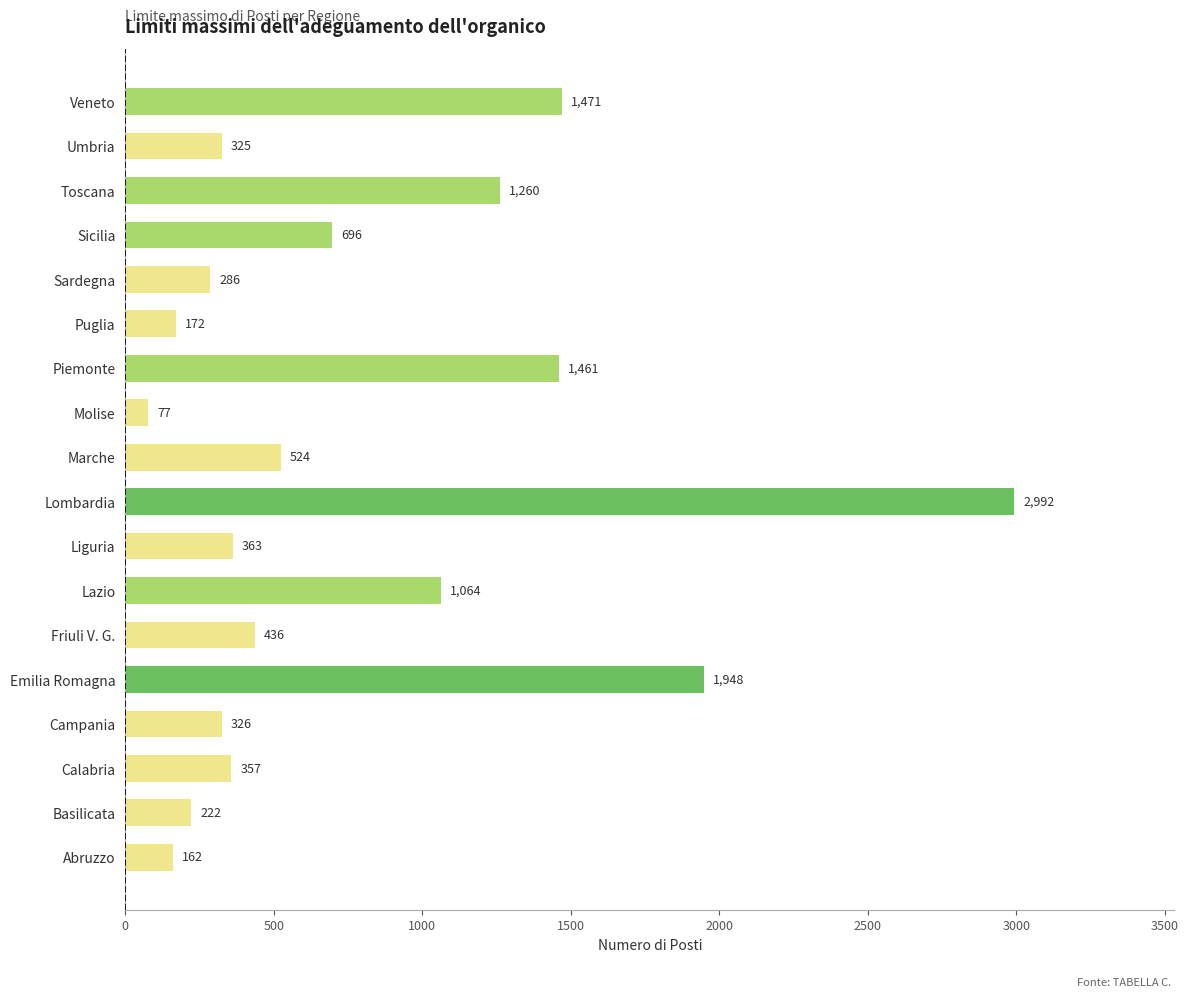

What is the greatest value displayed?

2992